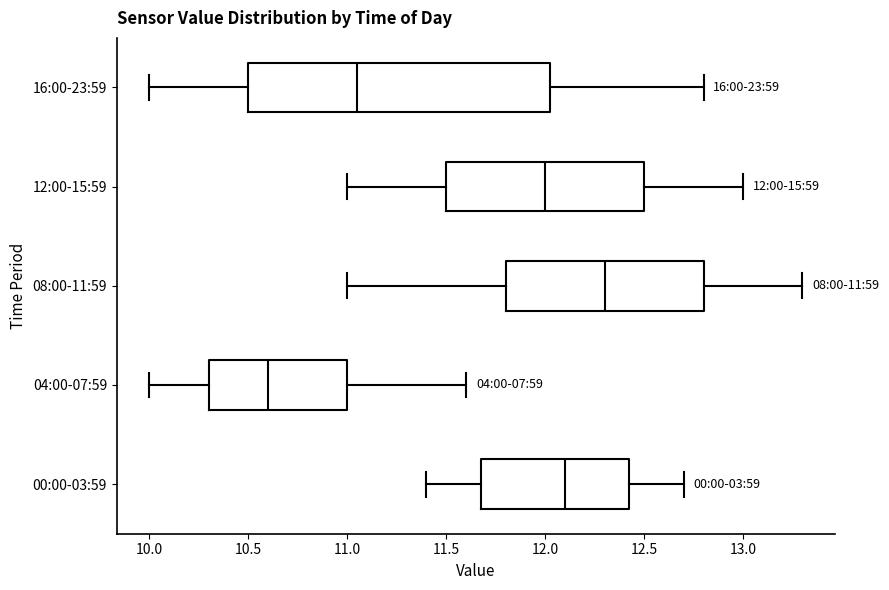

Which box is the widest, from its left edge to its right edge?

16:00-23:59